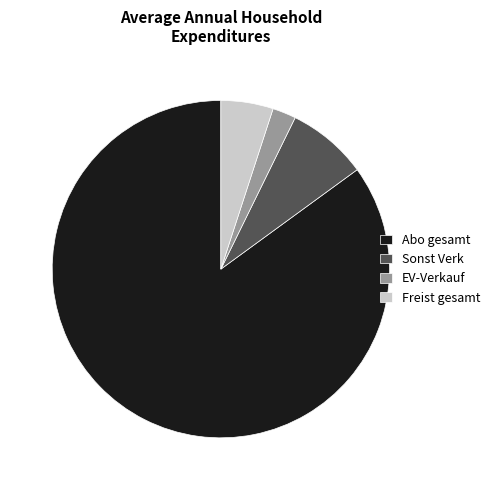

Rank the categories by value from lowest to highest.

EV-Verkauf, Freist gesamt, Sonst Verk, Abo gesamt